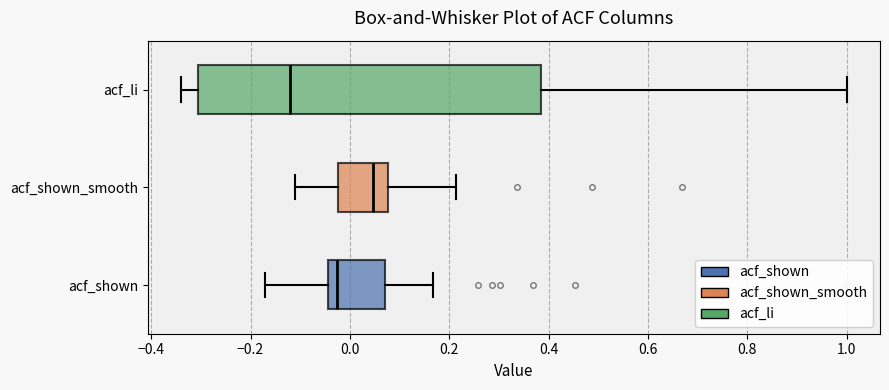

Reading bottom to top, read every box against the x-axis: the position of its median line, the range the box covers, and the ends of its whiskers. The values are not printed on the chart, so give them approximately, as read against the axis.

acf_shown: median -0.02, box -0.04 to 0.08, whiskers -0.16 to 0.16
acf_shown_smooth: median 0.04, box -0.02 to 0.08, whiskers -0.12 to 0.22
acf_li: median -0.12, box -0.30 to 0.38, whiskers -0.34 to 1.00